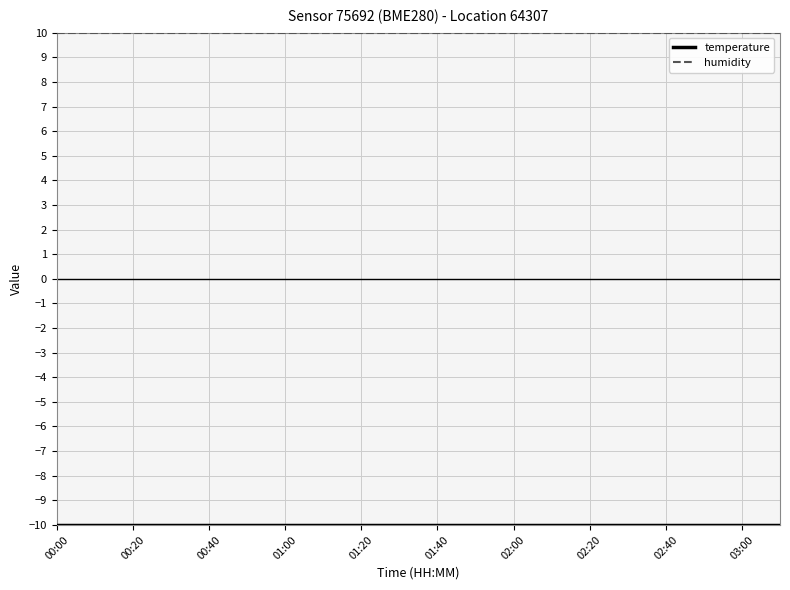

How many lines are shown in the chart?

2